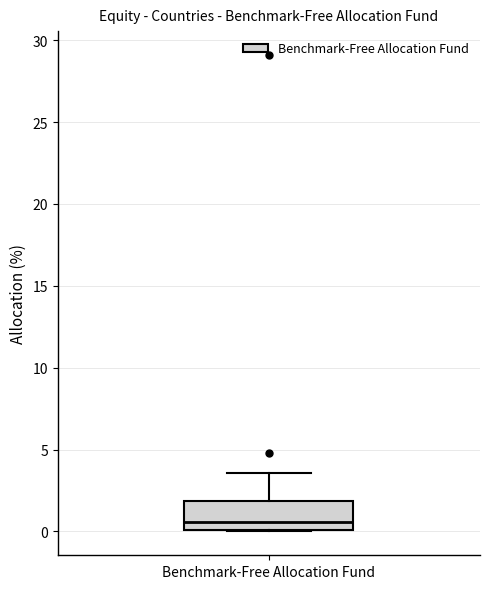

Where does the median line of the box for Benchmark-Free Allocation Fund sit on the y-axis? The values are not printed on the chart, so give them approximately, as read against the axis.

0.5